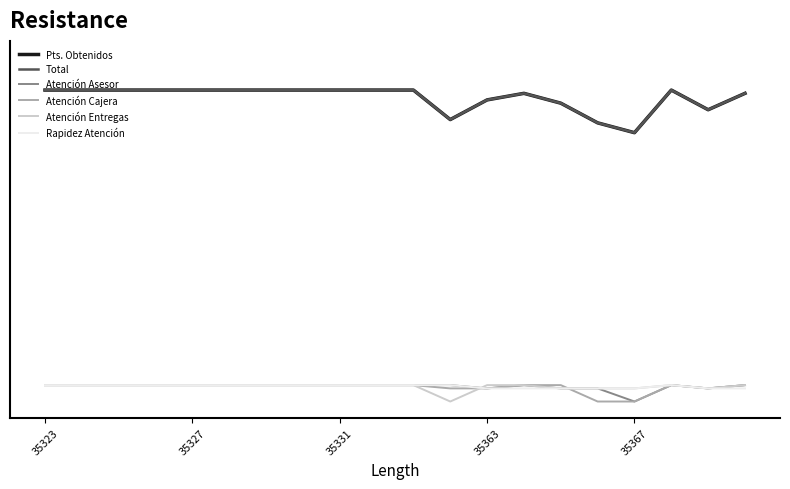

Does the chart display data point markers on the line(s)?

No